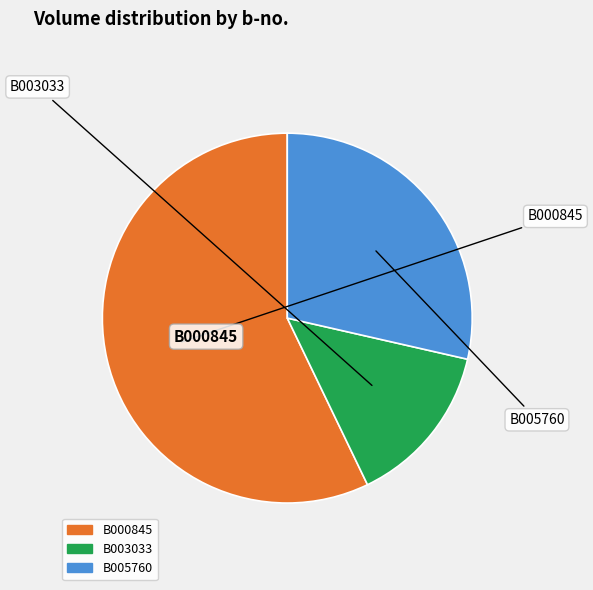

To the nearest percent, what is the average slice percentage?

33%